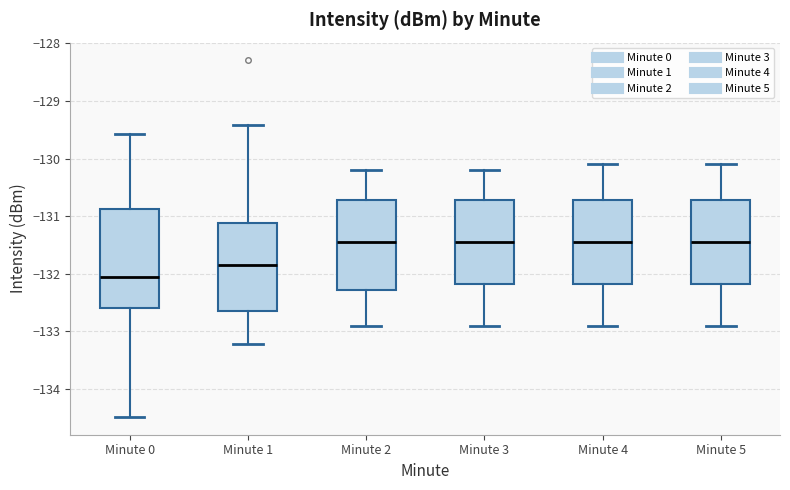

Reading left to right, transcribe this box plot: for each box, give where its median line is, the range the box spans, and where its two whiskers end, as read against the y-axis. The values are not printed on the chart, so give them approximately, as read against the axis.

Minute 0: median -132.1, box -132.6 to -130.9, whiskers -134.5 to -129.6
Minute 1: median -131.8, box -132.6 to -131.1, whiskers -133.2 to -129.4
Minute 2: median -131.4, box -132.3 to -130.7, whiskers -132.9 to -130.2
Minute 3: median -131.4, box -132.2 to -130.7, whiskers -132.9 to -130.2
Minute 4: median -131.4, box -132.2 to -130.7, whiskers -132.9 to -130.1
Minute 5: median -131.4, box -132.2 to -130.7, whiskers -132.9 to -130.1